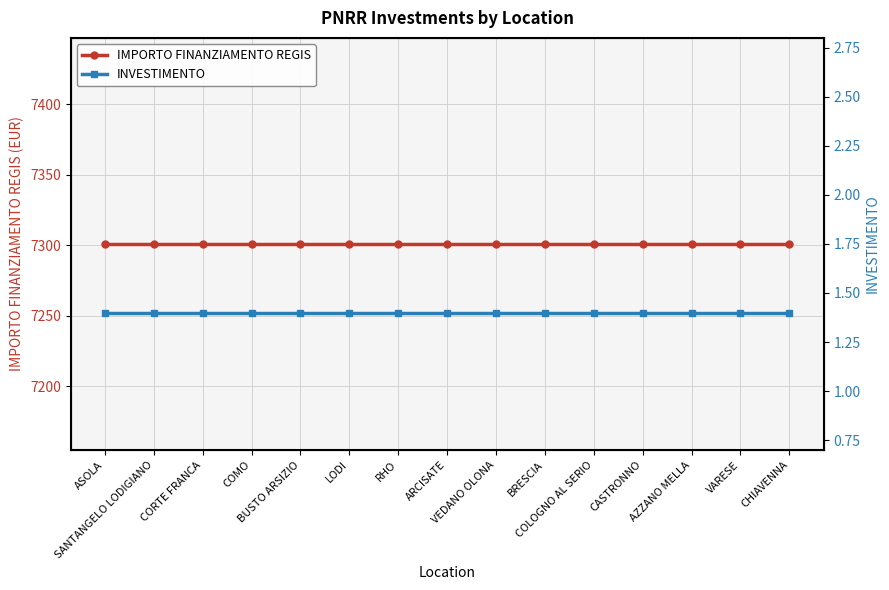

Is this an area chart (filled region under the line)?

No